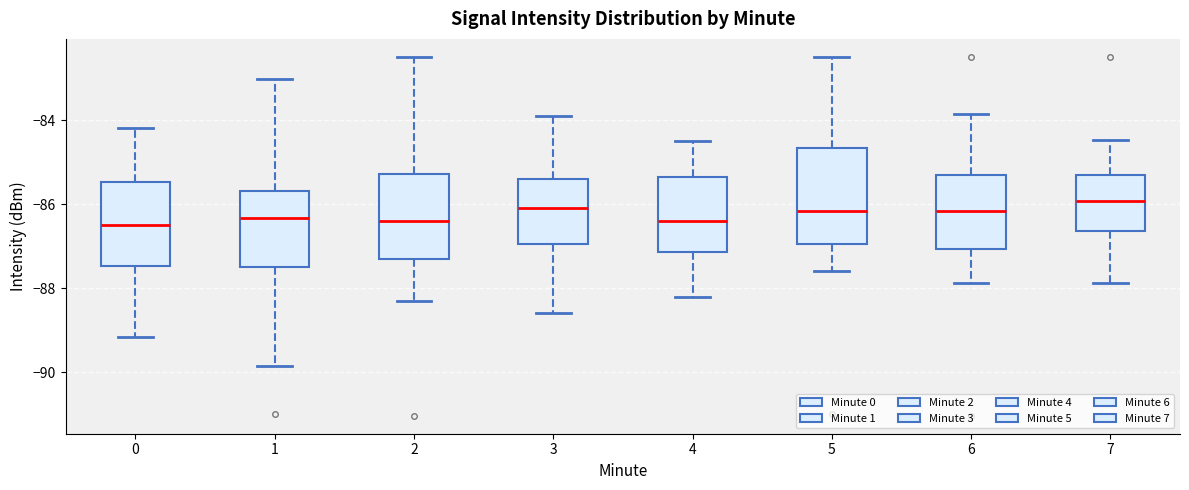

Where does the lower whisker of the box at x = 2 end on the y-axis? The values are not printed on the chart, so give them approximately, as read against the axis.

-88.2